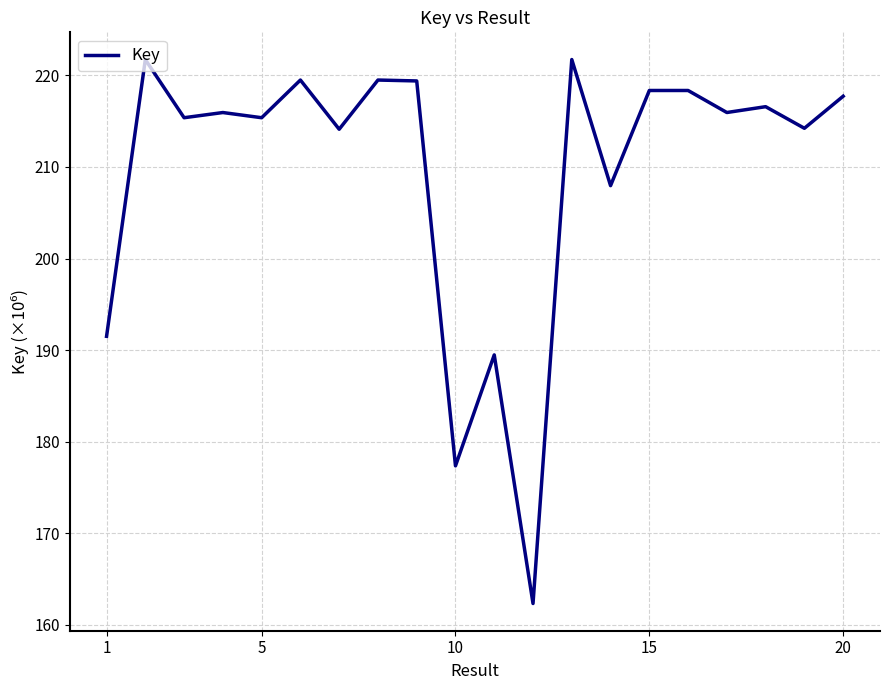

What is the maximum value shown in the chart?

221.7